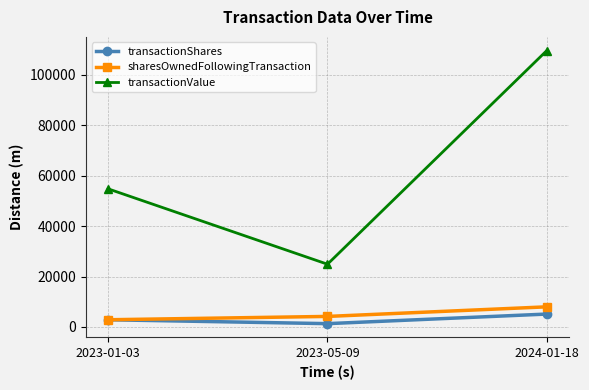

Count the number of data series in this chart.

3